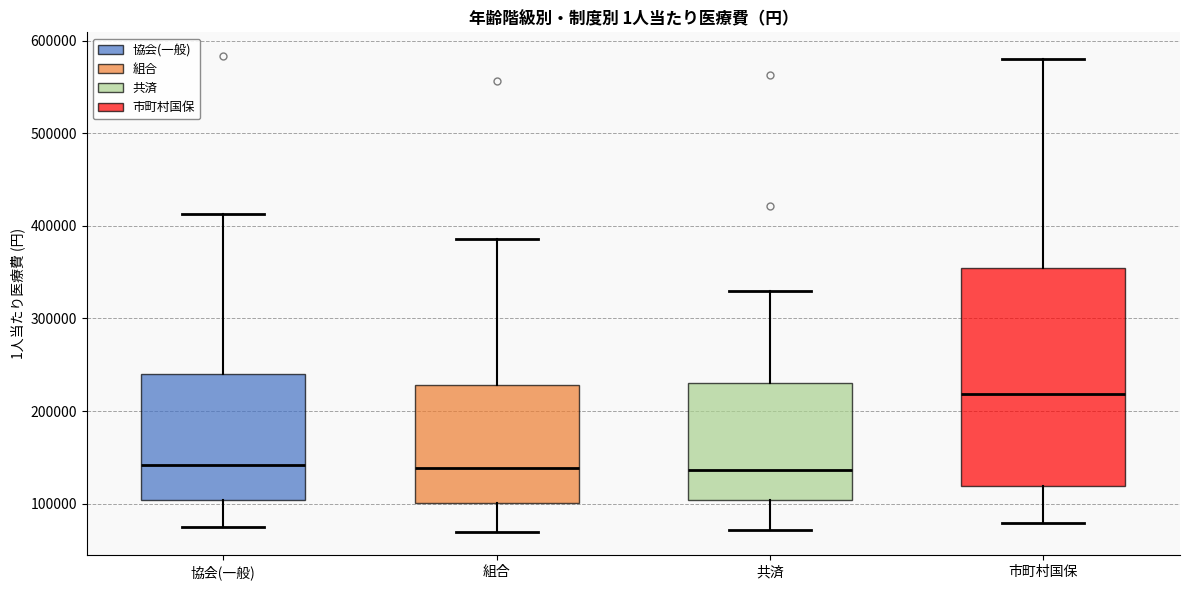

Reading left to right, read every box against the y-axis: the position of its median line, the range the box covers, and the ends of its whiskers. The values are not printed on the chart, so give them approximately, as read against the axis.

協会(一般): median 140000, box 100000 to 240000, whiskers 80000 to 410000
組合: median 140000, box 100000 to 230000, whiskers 70000 to 390000
共済: median 140000, box 100000 to 230000, whiskers 70000 to 330000
市町村国保: median 220000, box 120000 to 350000, whiskers 80000 to 580000